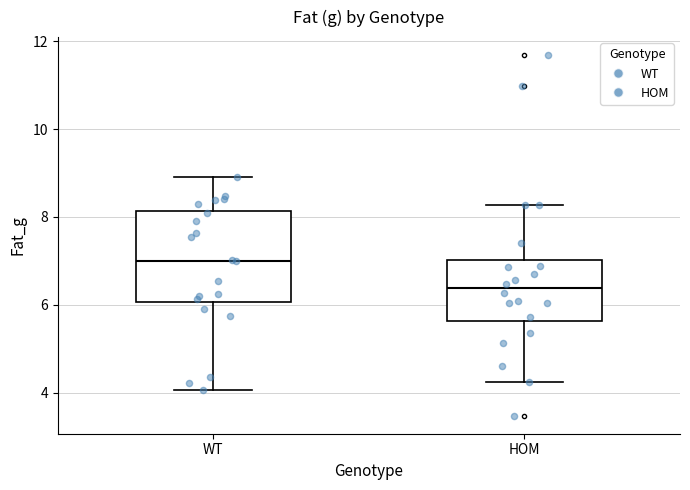

Reading left to right, read every box against the y-axis: the position of its median line, the range the box covers, and the ends of its whiskers. The values are not printed on the chart, so give them approximately, as read against the axis.

WT: median 7.0, box 6.0 to 8.2, whiskers 4.0 to 9.0
HOM: median 6.4, box 5.6 to 7.0, whiskers 4.2 to 8.2